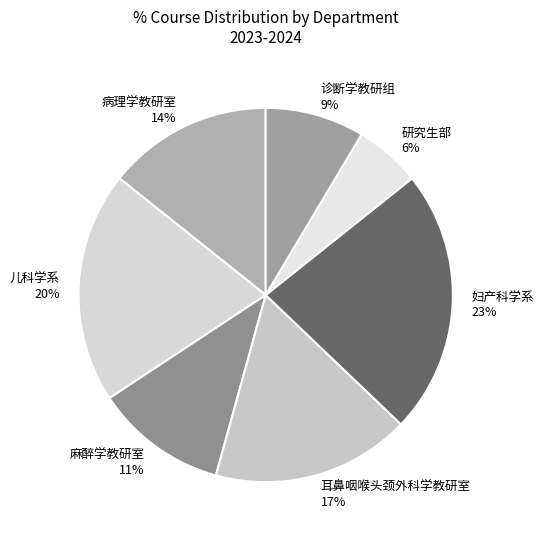

Is it true that 儿科学系 20% is 15% of the pie?

False